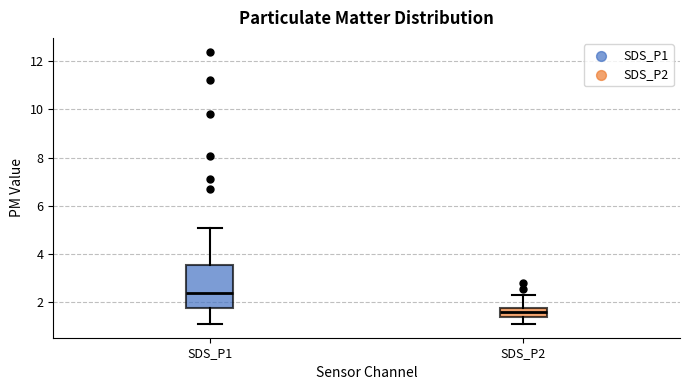

Reading left to right, transcribe this box plot: for each box, give where its median line is, the range the box spans, and where its two whiskers end, as read against the y-axis. The values are not printed on the chart, so give them approximately, as read against the axis.

SDS_P1: median 2.4, box 1.8 to 3.6, whiskers 1.2 to 5.2
SDS_P2: median 1.6, box 1.4 to 1.8, whiskers 1.2 to 2.4